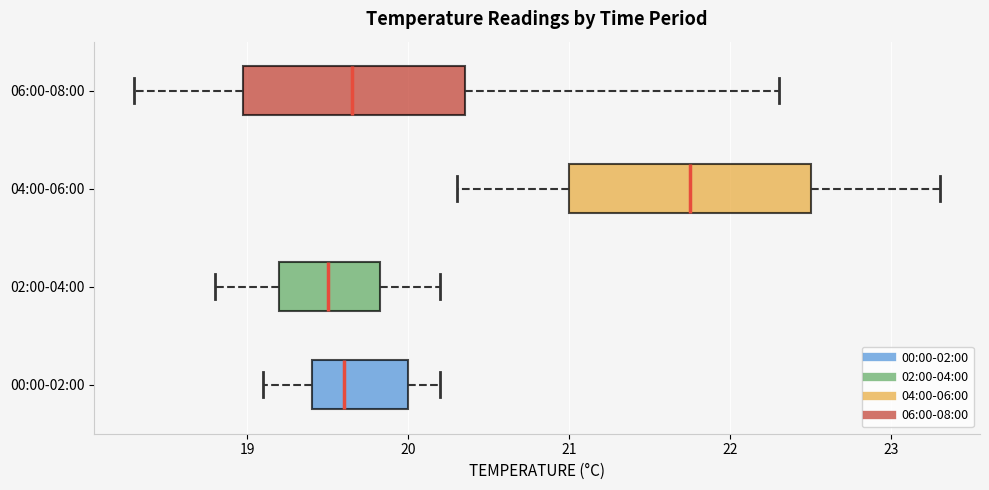

Reading bottom to top, read every box against the x-axis: the position of its median line, the range the box covers, and the ends of its whiskers. The values are not printed on the chart, so give them approximately, as read against the axis.

00:00-02:00: median 19.6, box 19.4 to 20.0, whiskers 19.1 to 20.2
02:00-04:00: median 19.5, box 19.2 to 19.8, whiskers 18.8 to 20.2
04:00-06:00: median 21.8, box 21.0 to 22.5, whiskers 20.3 to 23.3
06:00-08:00: median 19.7, box 19.0 to 20.4, whiskers 18.3 to 22.3